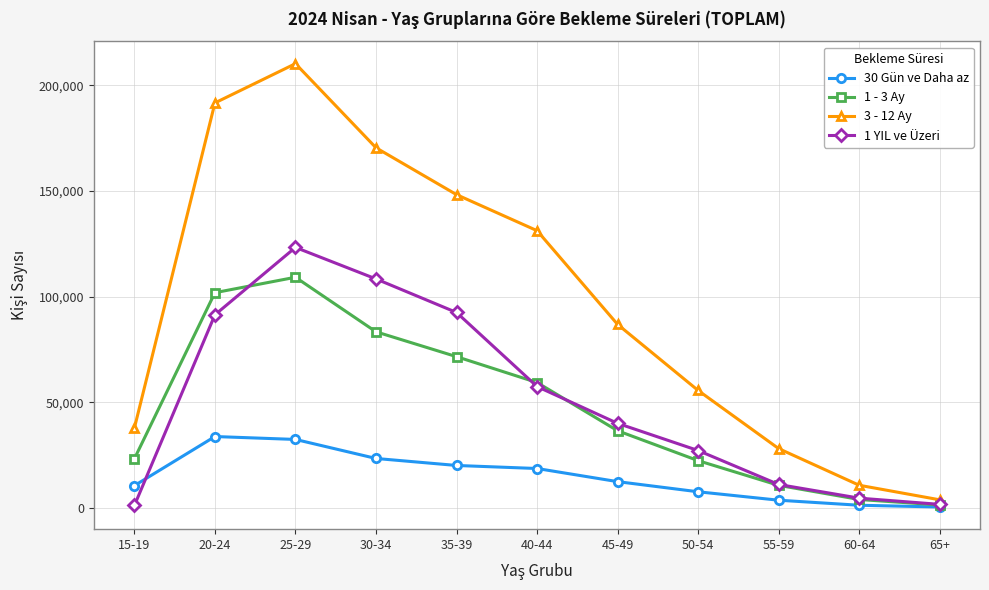

Which label corresponds to the largest value in the chart?

25-29